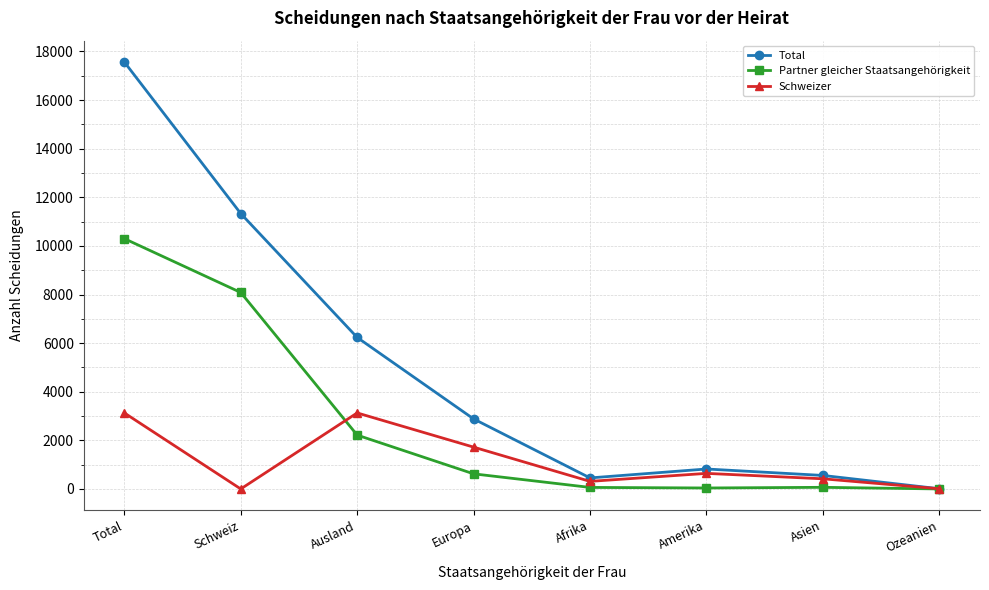

In Total, how many points are higher than both neighbors (excluding endpoints)?

1